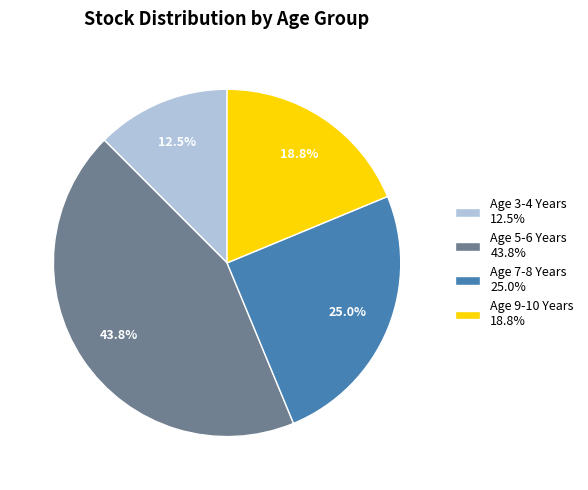

Does Age 5-6 Years 43.8% account for over 50% of the chart?

No